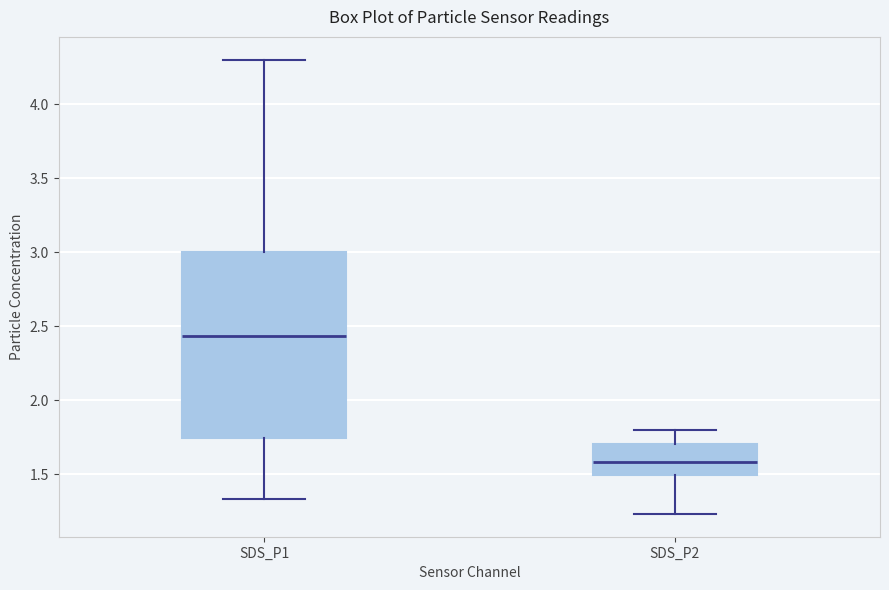

Where does the upper whisker of the box for SDS_P2 end on the y-axis? The values are not printed on the chart, so give them approximately, as read against the axis.

1.80